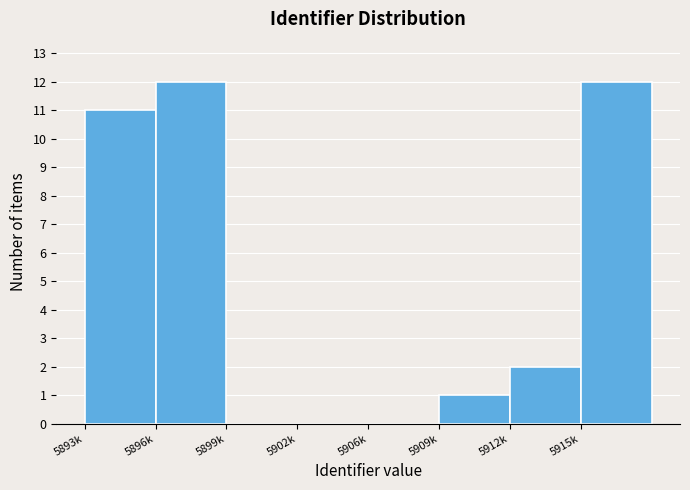

Reading left to right, extract all data points from this chart.

5893k=11	5896k=12	5899k=0	5902k=0	5906k=0	5909k=1	5912k=2	5915k=12